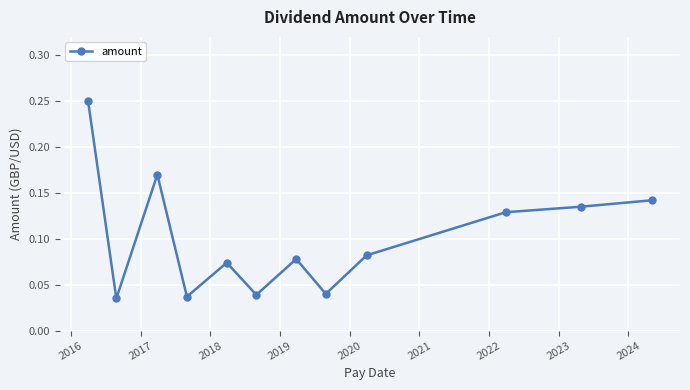

How many values are between 0 and 1?

12